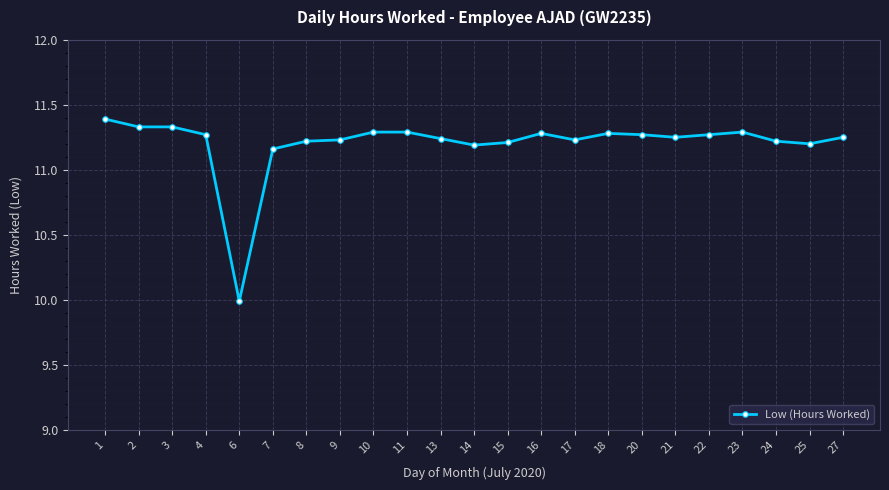

How many values are between 11 and 12?

22